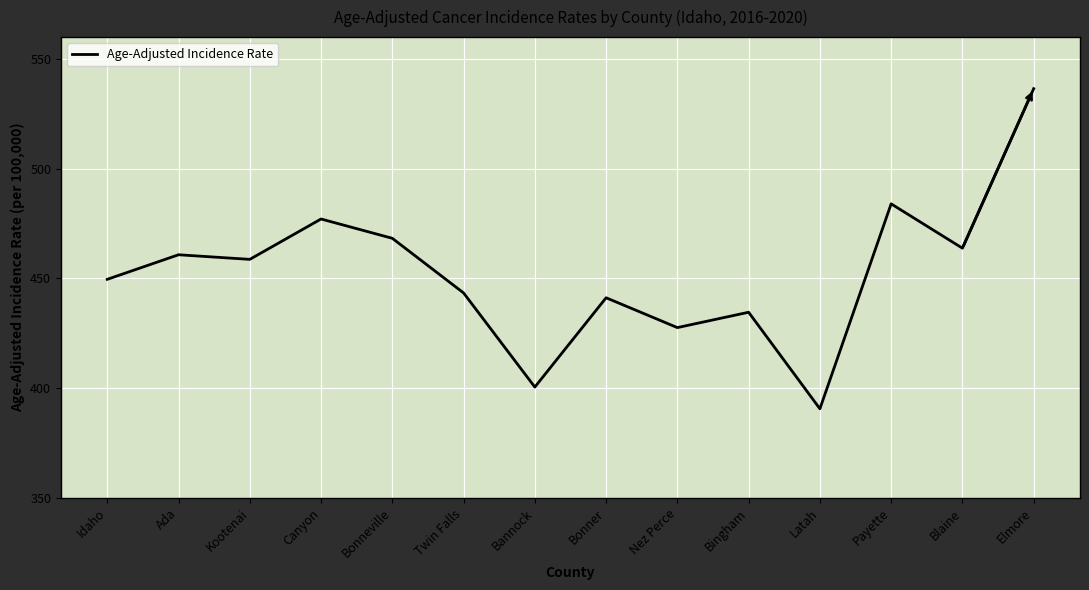

Read the value at Bonneville.

468.3